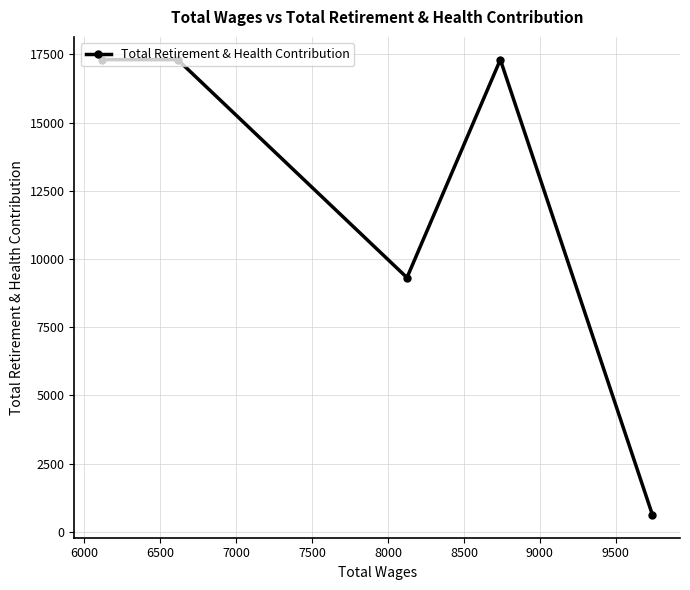

Does the chart display data point markers on the line(s)?

Yes